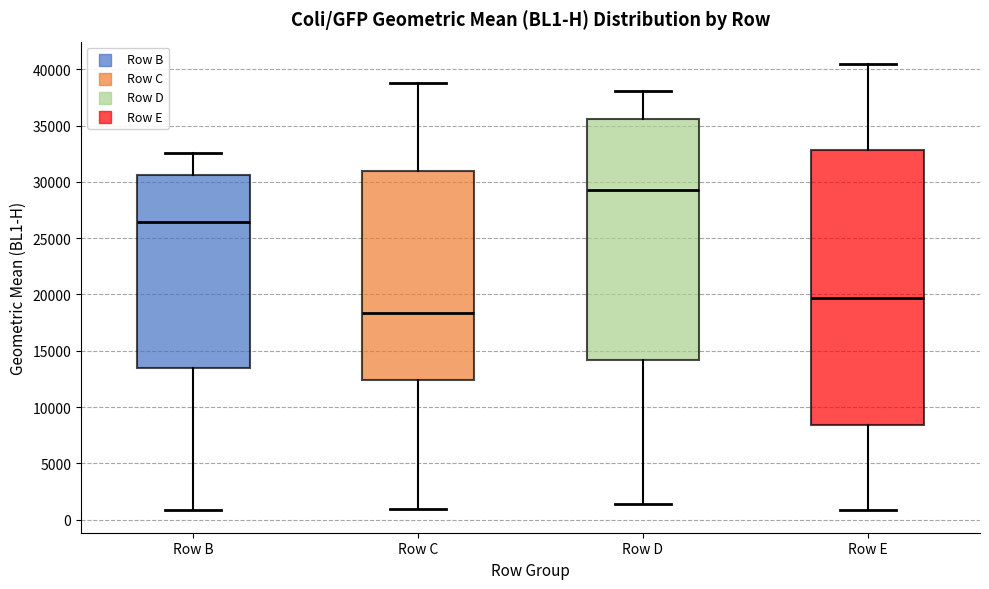

Where does the lower whisker of the box for Row B end on the y-axis? The values are not printed on the chart, so give them approximately, as read against the axis.

1000